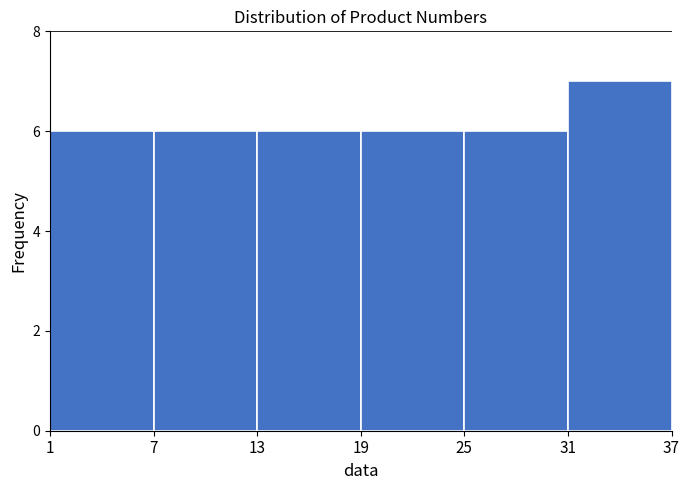

Reading left to right, transcribe this chart: for each bar, give the range it covers on the x-axis and its height. The values are not printed on the chart, so give them approximately, as read against the axis.

1 to 7: 6
7 to 13: 6
13 to 19: 6
19 to 25: 6
25 to 31: 6
31 to 37: 7